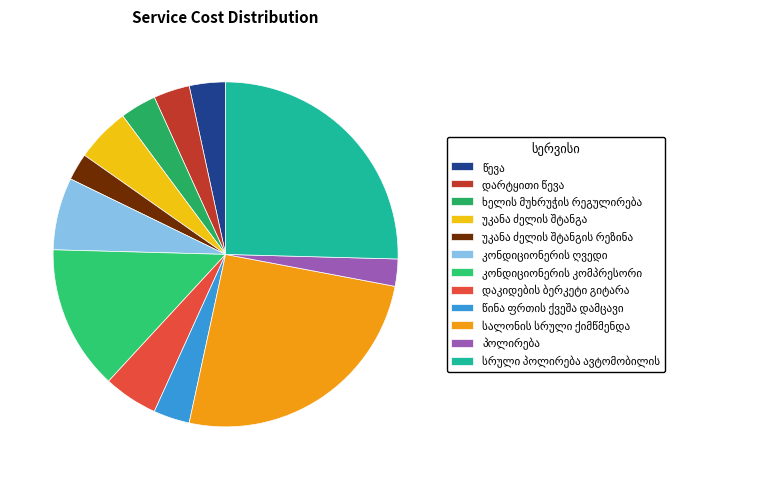

Which category has the biggest portion of the pie?

სალონის სრული ქიმწმენდა